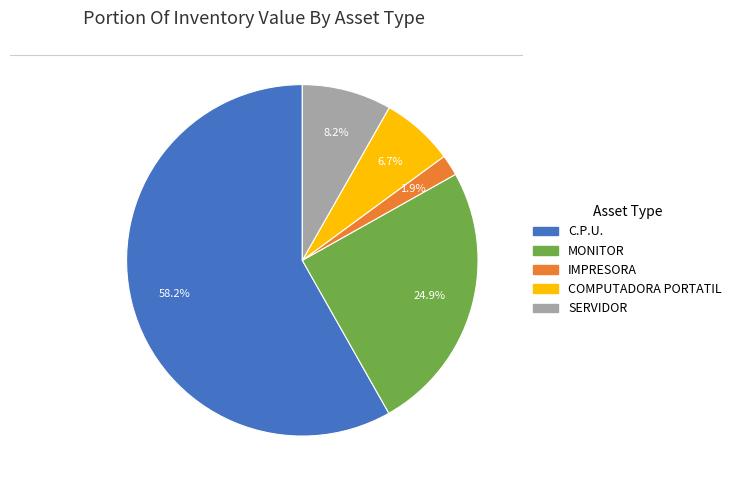

The SERVIDOR slice represents 8% of the pie. True or false?

True